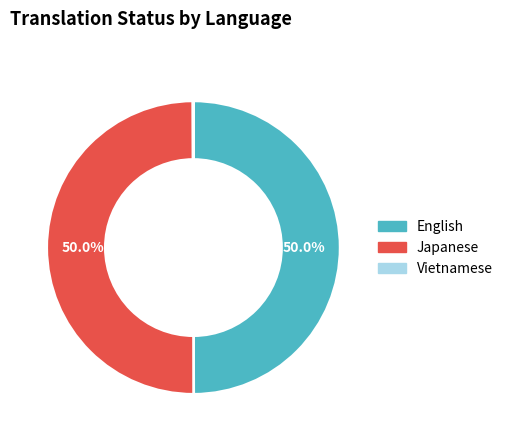

What is the ratio of the value at Japanese to the value at English?

1.0